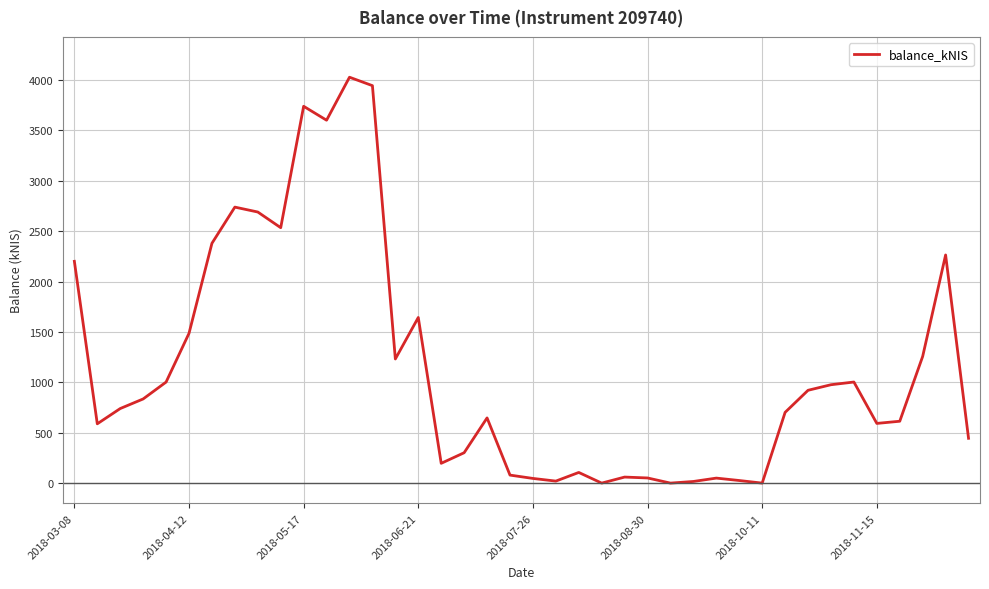

What is the difference between the maximum and minimum values?

4028.7